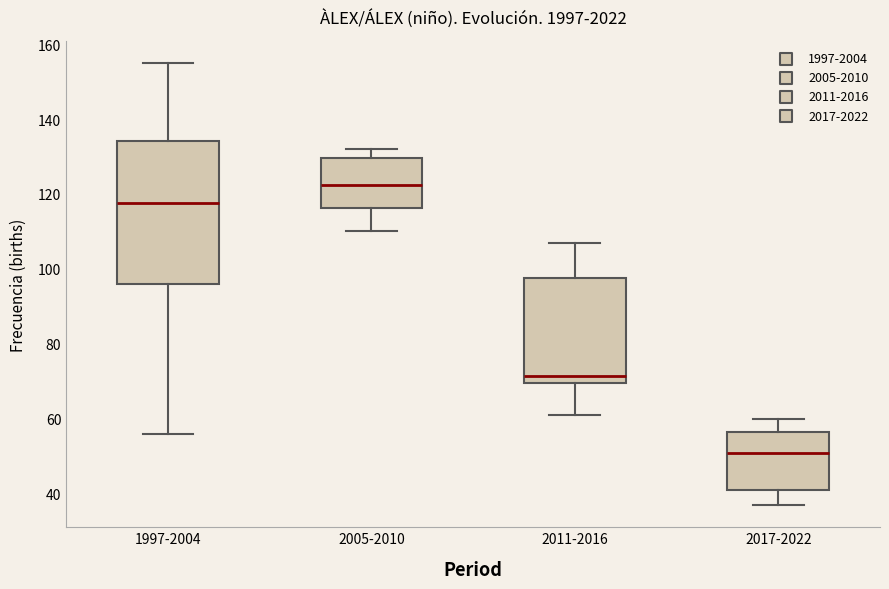

Reading left to right, transcribe this box plot: for each box, give where its median line is, the range the box spans, and where its two whiskers end, as read against the y-axis. The values are not printed on the chart, so give them approximately, as read against the axis.

1997-2004: median 118, box 96 to 134, whiskers 56 to 156
2005-2010: median 122, box 116 to 130, whiskers 110 to 132
2011-2016: median 72, box 70 to 98, whiskers 62 to 108
2017-2022: median 52, box 42 to 56, whiskers 38 to 60